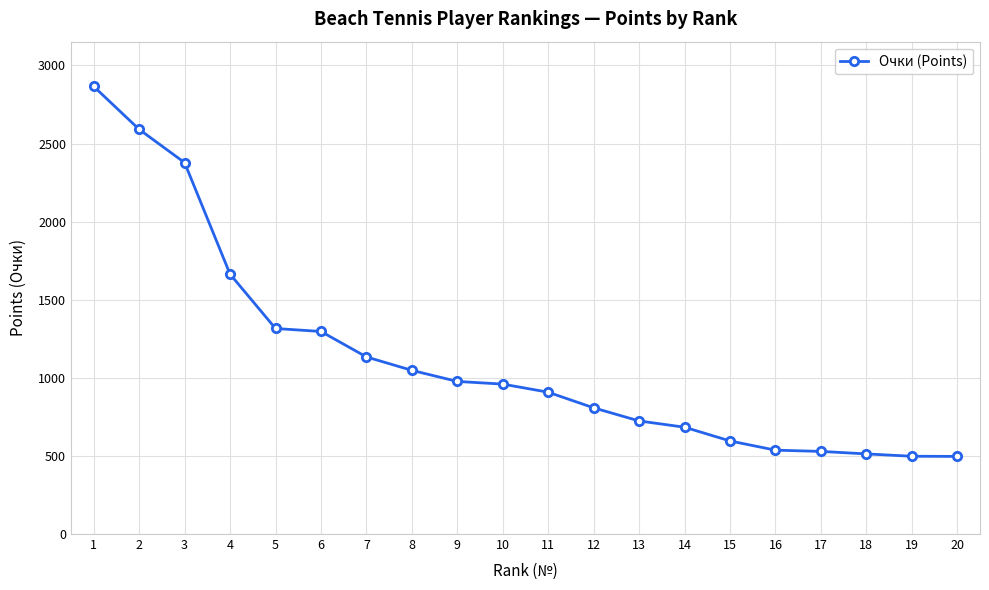

What is the value of the 10th point from the left?

960